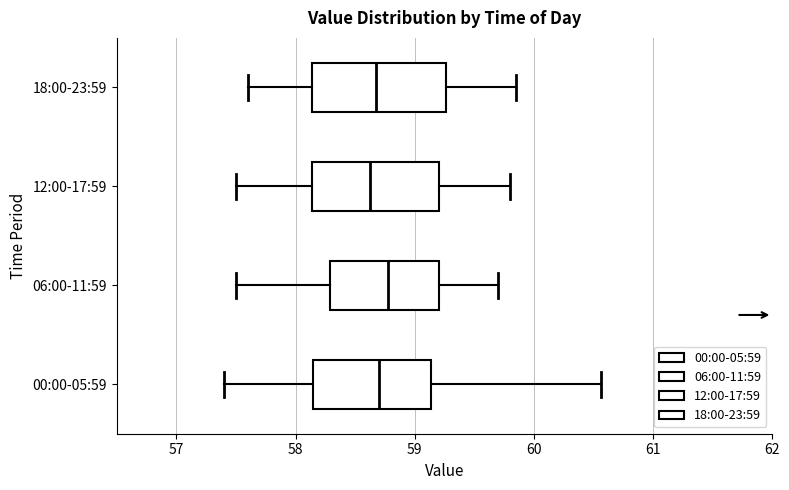

Where does the median line of the box for 12:00-17:59 sit on the x-axis? The values are not printed on the chart, so give them approximately, as read against the axis.

58.6